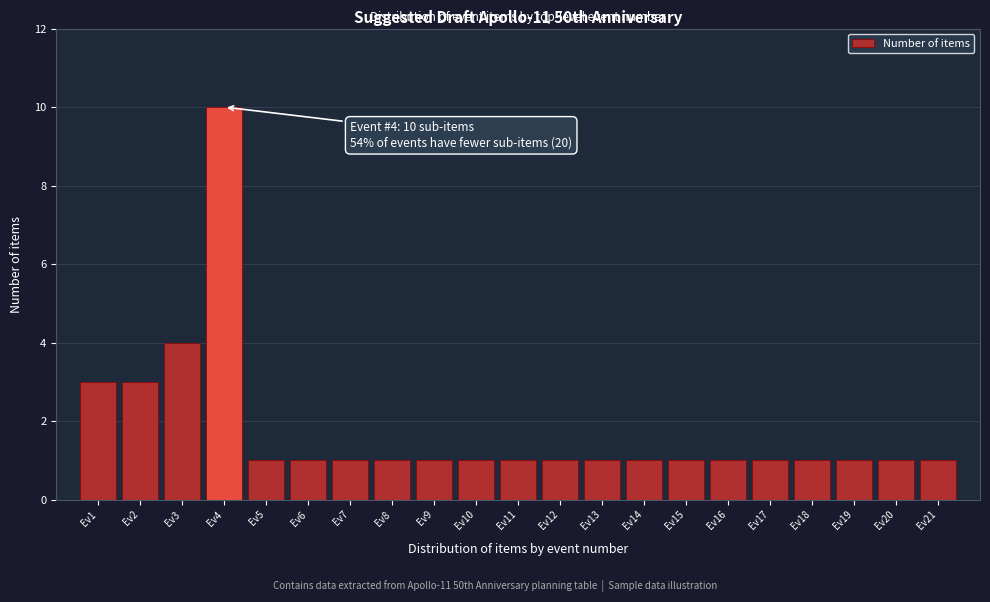

Which range on the x-axis has the tallest bar?

3.5 to 4.5